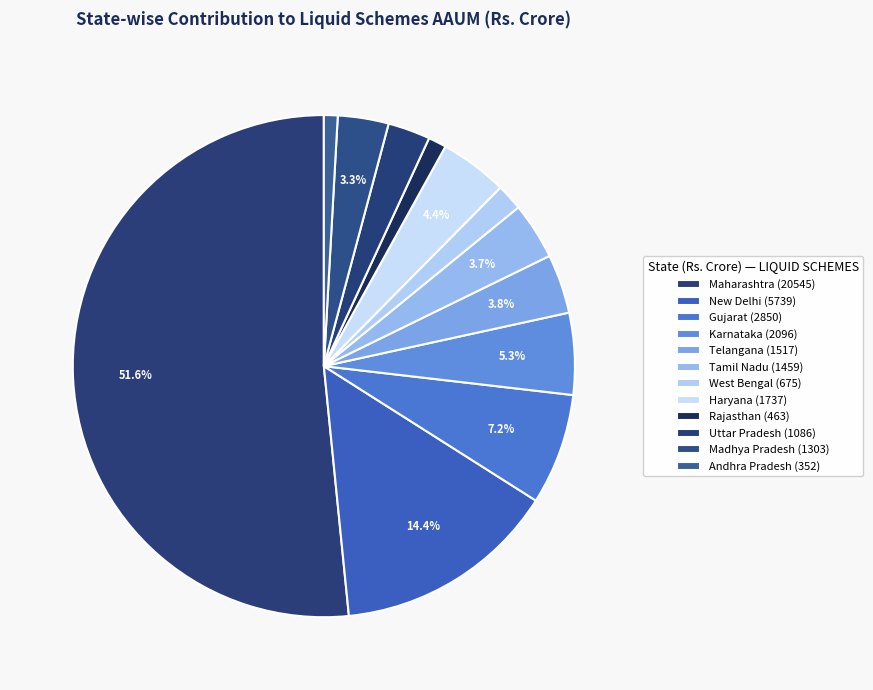

Which category has the smallest portion of the pie?

Andhra Pradesh